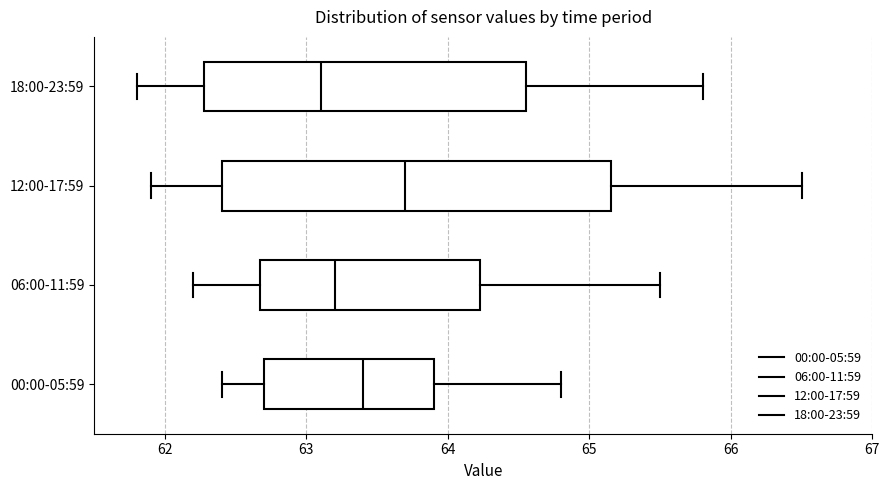

Which box's median line is the furthest to the left?

18:00-23:59